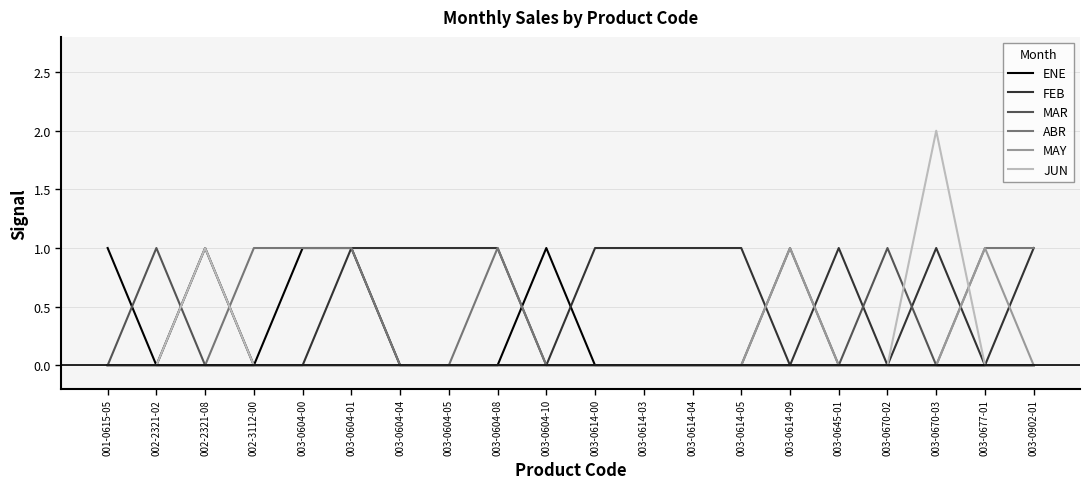

Which category has the highest value across all series?

003-0670-03